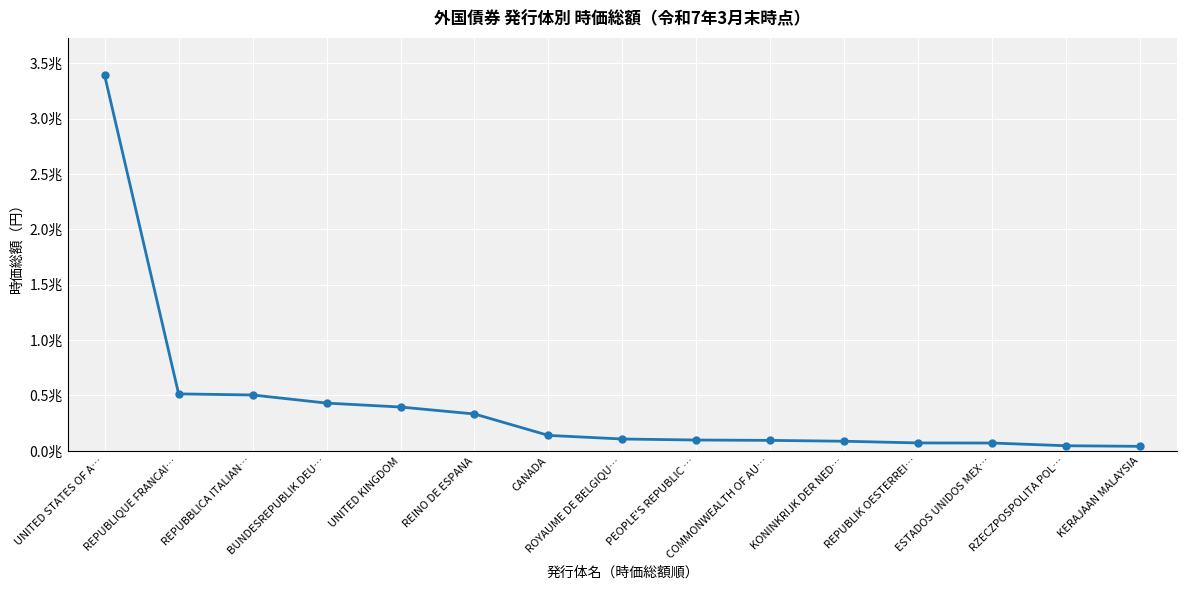

What is the label of the 10th point from the left?

COMMONWEALTH OF AU…